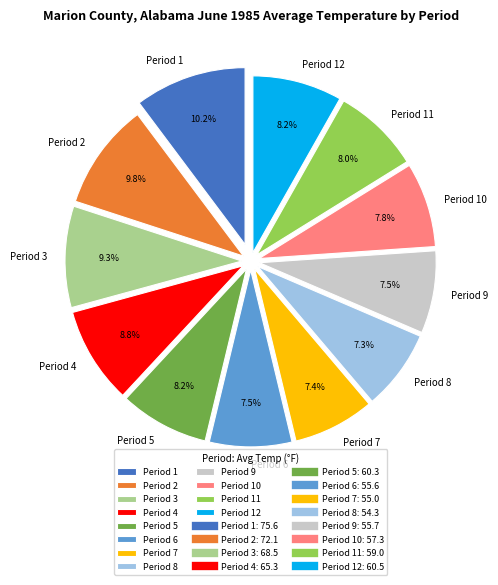

What is the ratio of the value at Period 11 to the value at Period 5?

1.0